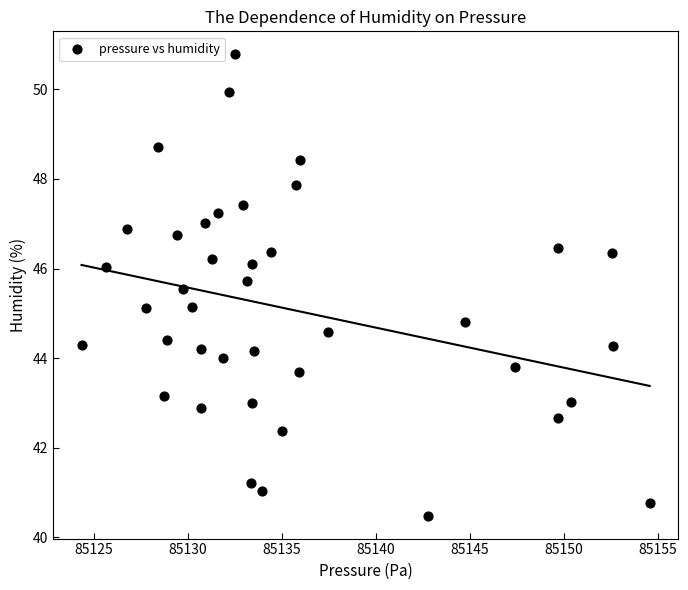

What is the range of Y values (max minus min)?

10.3